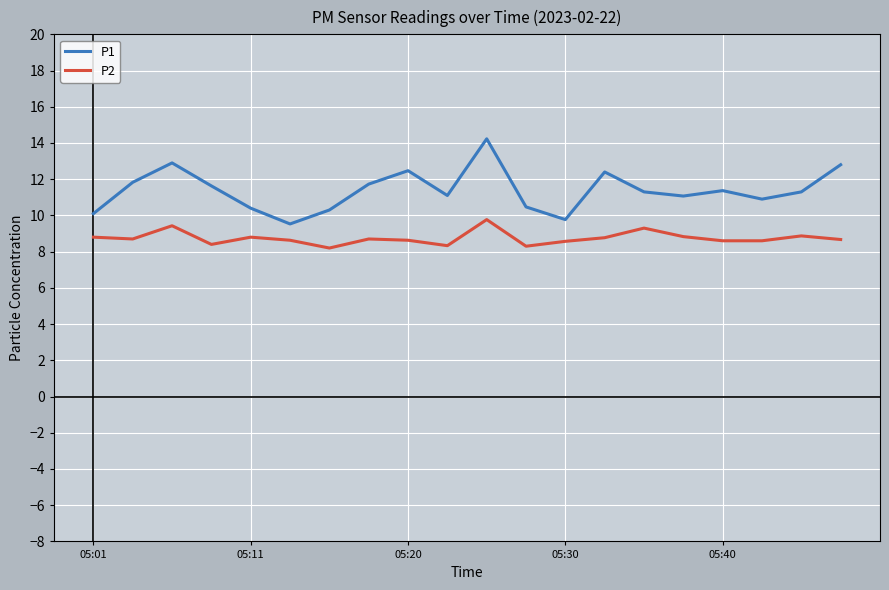

List the series in order of their overall mean, lowest first.

P2, P1